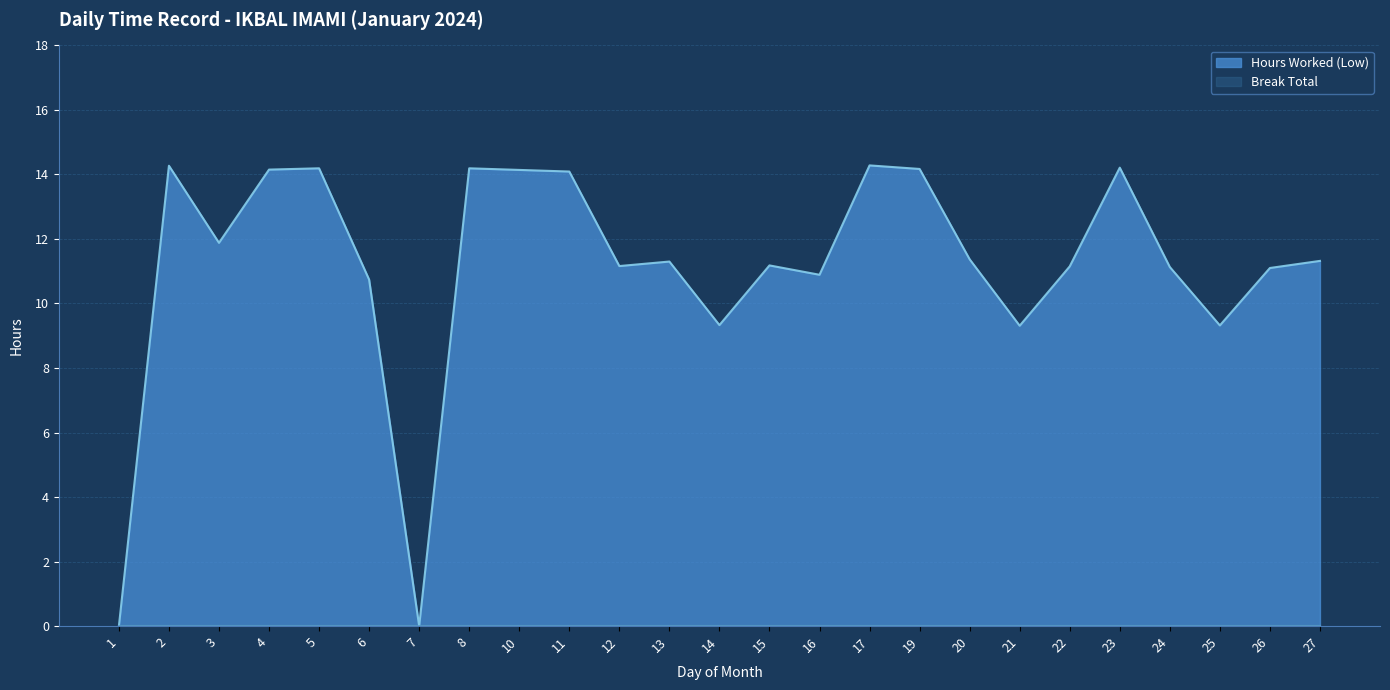

Reading left to right, list all the values displayed in this chart.

0.0	14.3	11.9	14.2	14.2	10.7	0.0	14.2	14.1	14.1	11.2	11.3	9.3	11.2	10.9	14.3	14.2	11.4	9.3	11.2	14.2	11.1	9.3	11.1	11.3